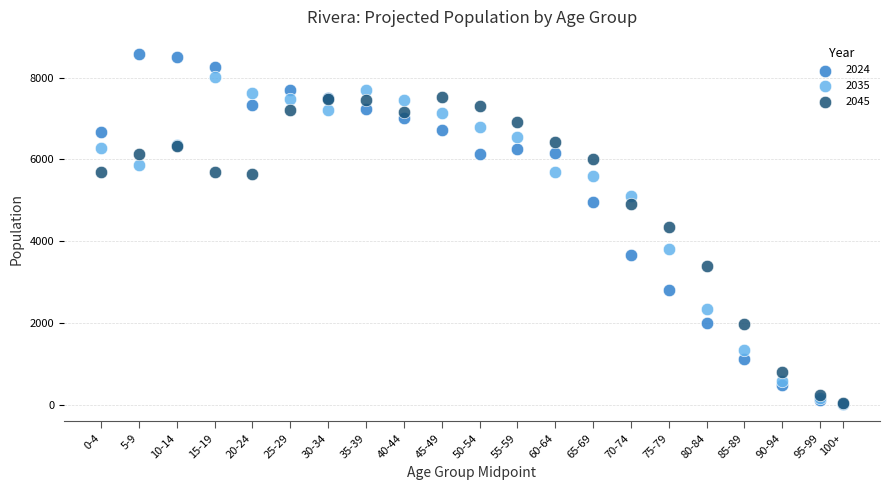

What are all the series names shown in the legend?

2024, 2035, 2045